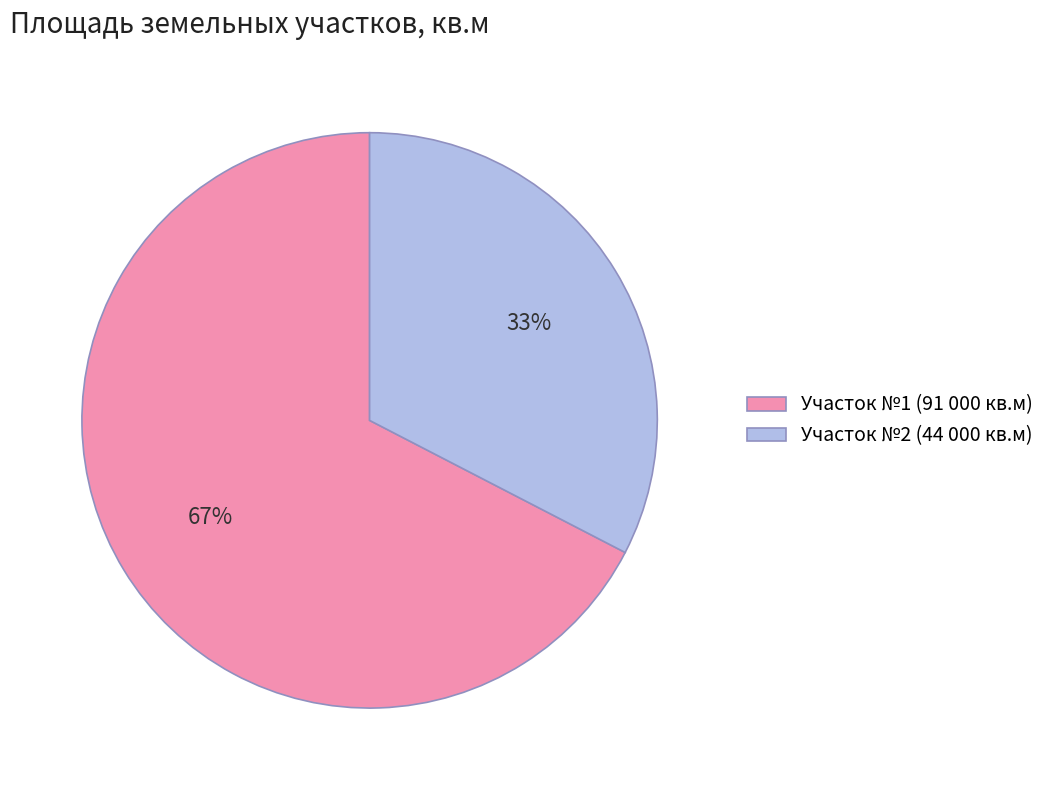

Approximately how many times larger is the value at Участок №2 (44 000 кв.м) compared to Участок №1 (91 000 кв.м)?

0.5